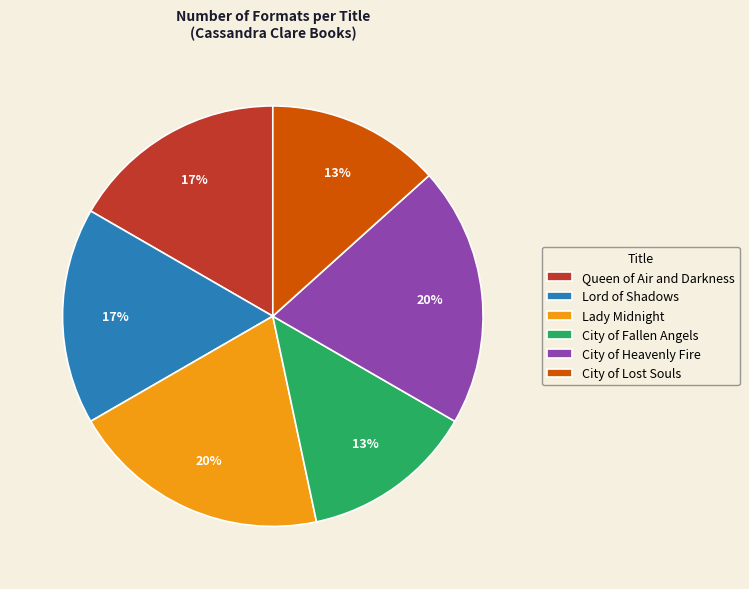

Is the sum of City of Heavenly Fire and City of Fallen Angels greater than half?

No